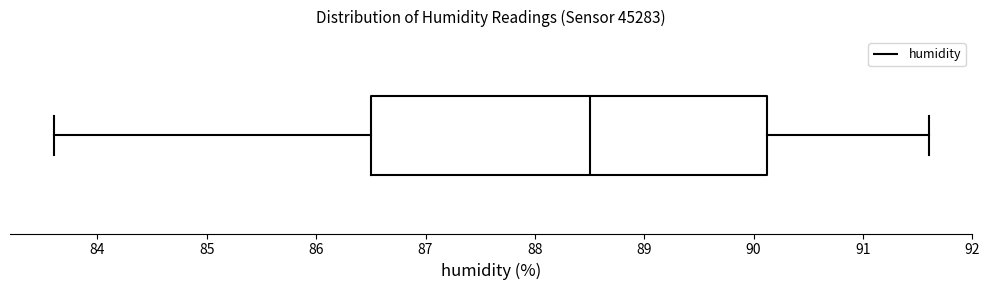

Read this box plot against the x-axis: the position of the median line, the range covered by the box, and the ends of both whiskers. The values are not printed on the chart, so give them approximately, as read against the axis.

median 88.5, box 86.5 to 90.1, whiskers 83.6 to 91.6